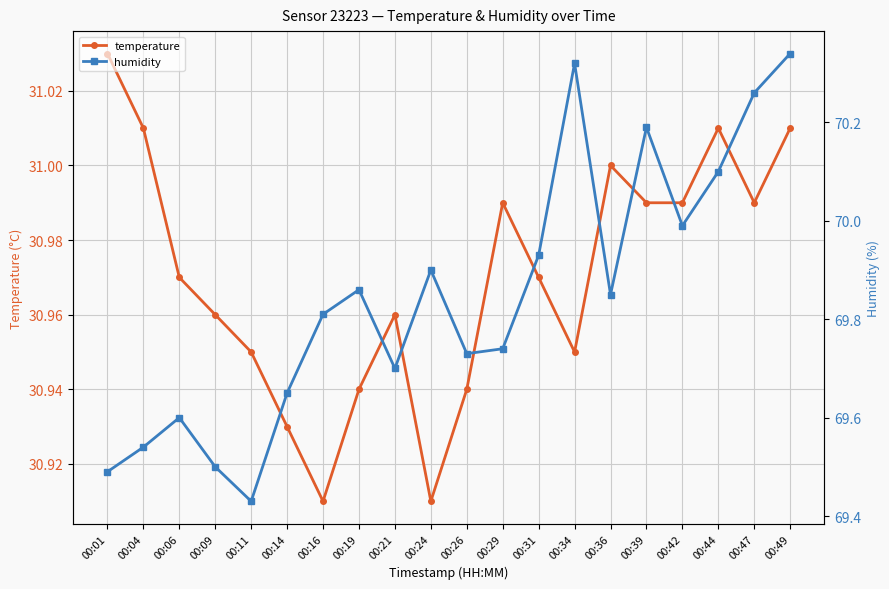

True or false: humidity has a value of 15.9 at 00:16.

False